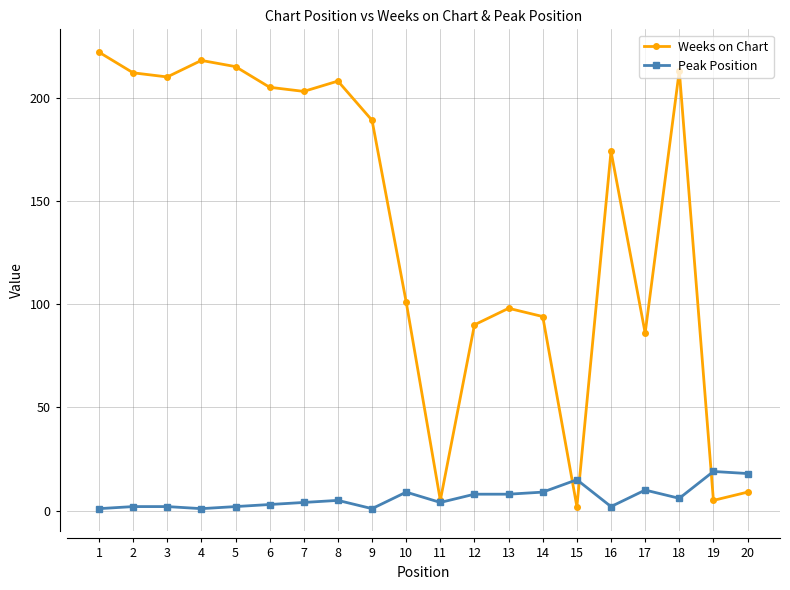

How many series are shown in this chart?

2